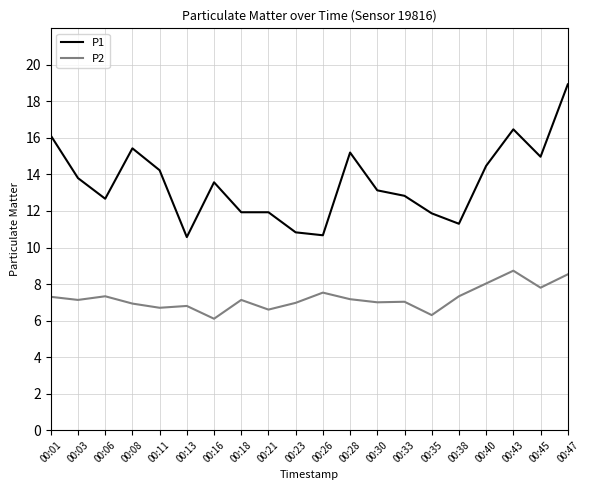

At which category is the sum across all series the highest?

00:47